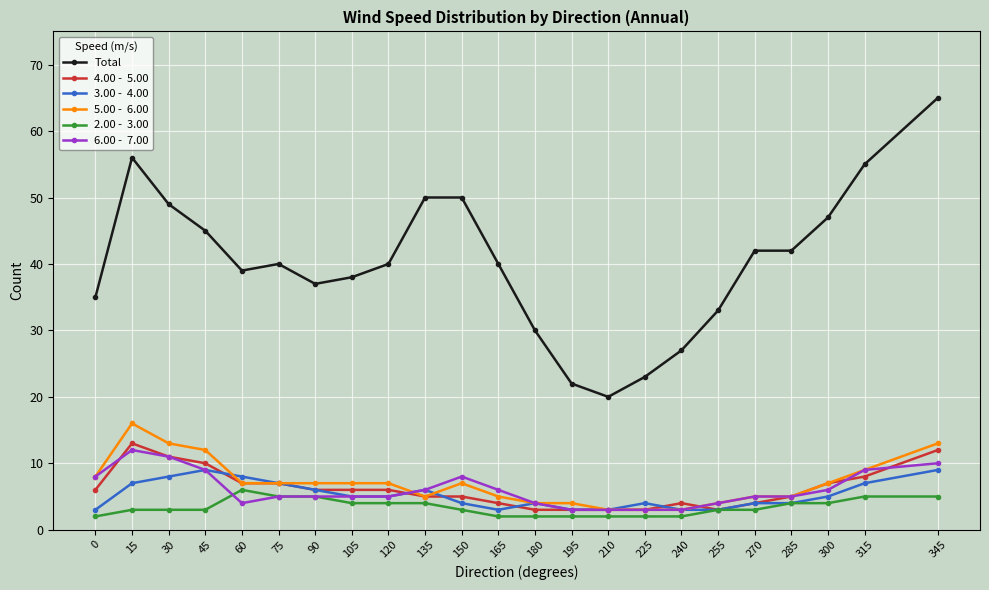

What is the total value across all series at 75?

71